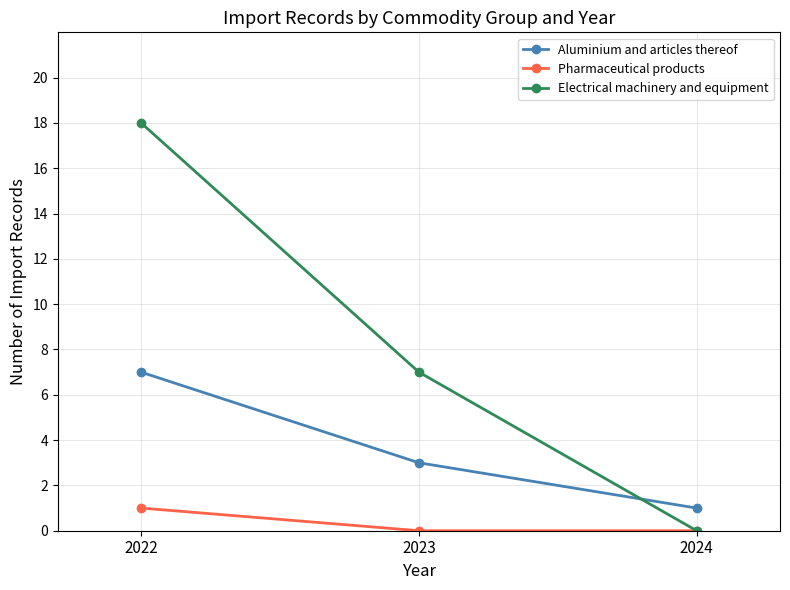

At how many categories does at least one series exceed 9?

1